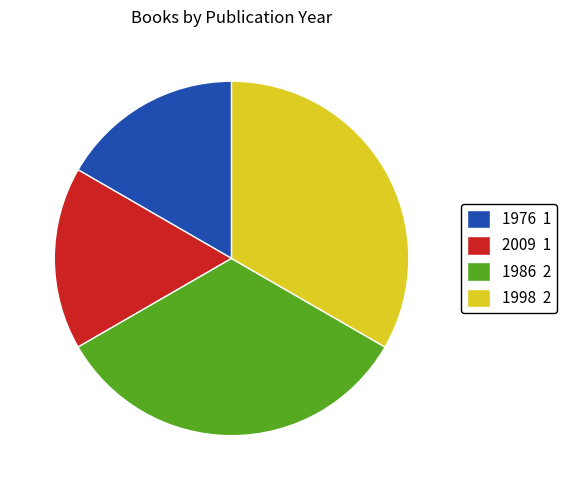

Is there a majority slice in this chart?

No